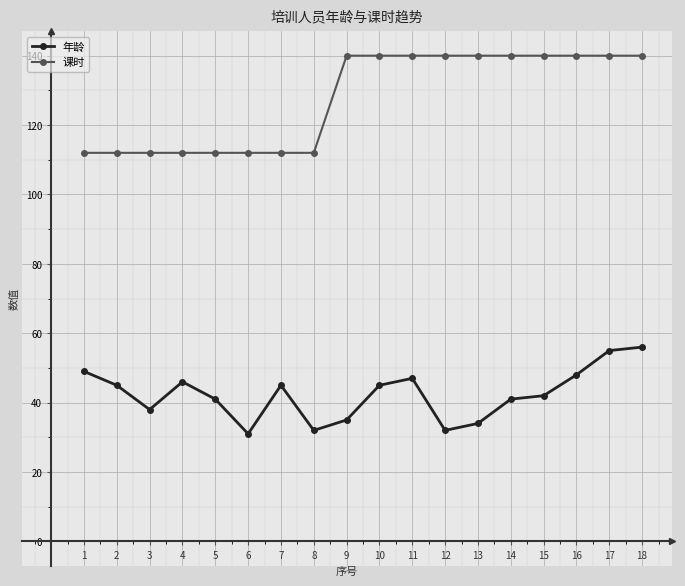

What is the total value across all series at 14?

181